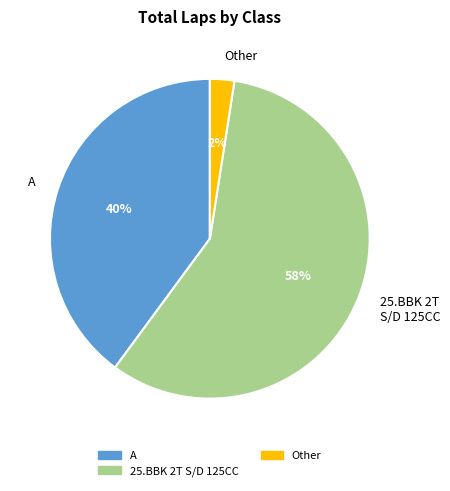

Is there any slice that represents more than half of the pie?

Yes